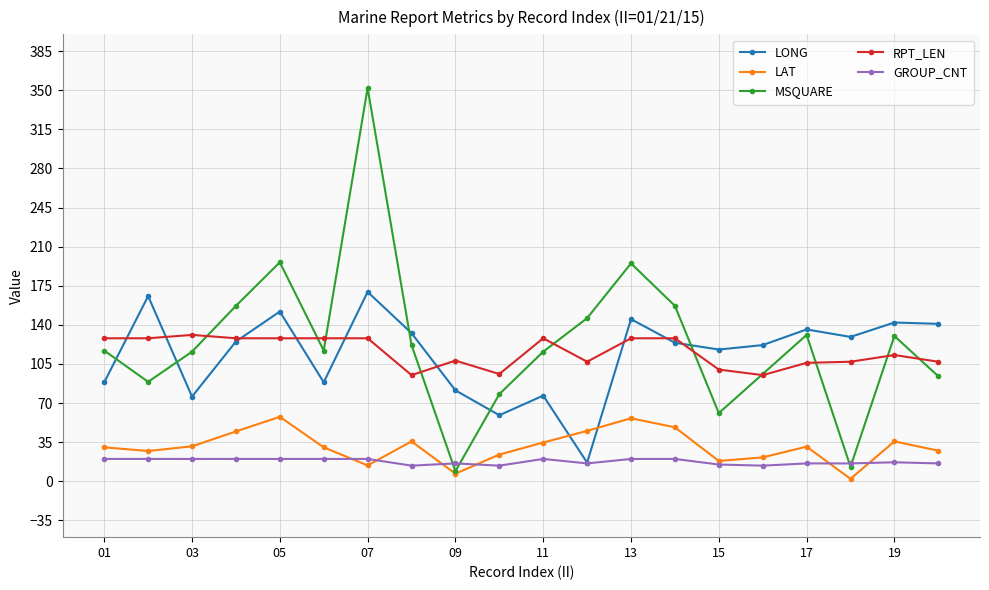

What is the value of the LONG point at the 4th from the left?

125.1